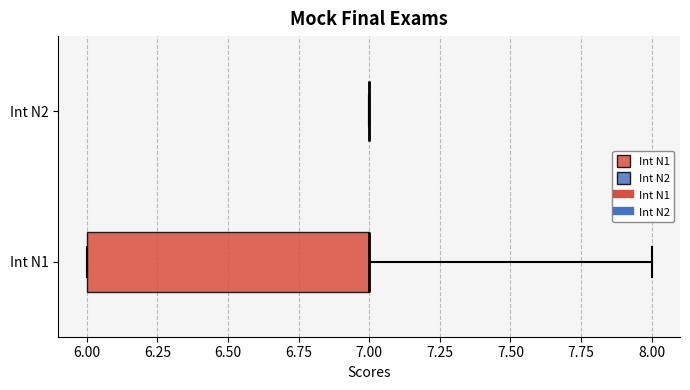

Reading bottom to top, read every box against the x-axis: the position of its median line, the range the box covers, and the ends of its whiskers. The values are not printed on the chart, so give them approximately, as read against the axis.

Int N1: median 7 (drawn on the box's right edge), box 6 to 7, whiskers 6 to 8
Int N2: box collapsed to a line at 7, whiskers 7 to 7